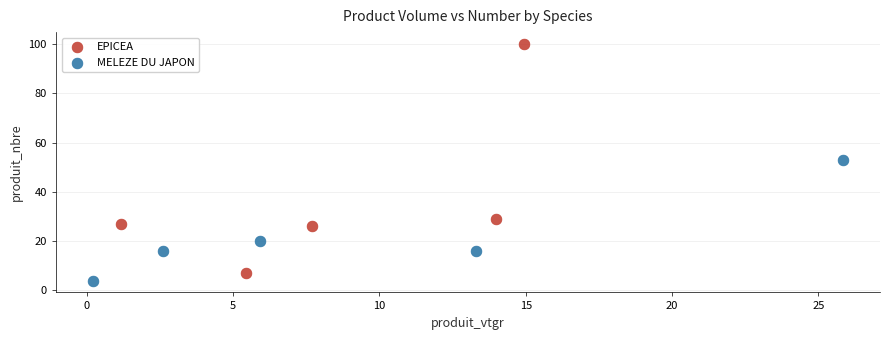

What are all the series names shown in the legend?

EPICEA, MELEZE DU JAPON